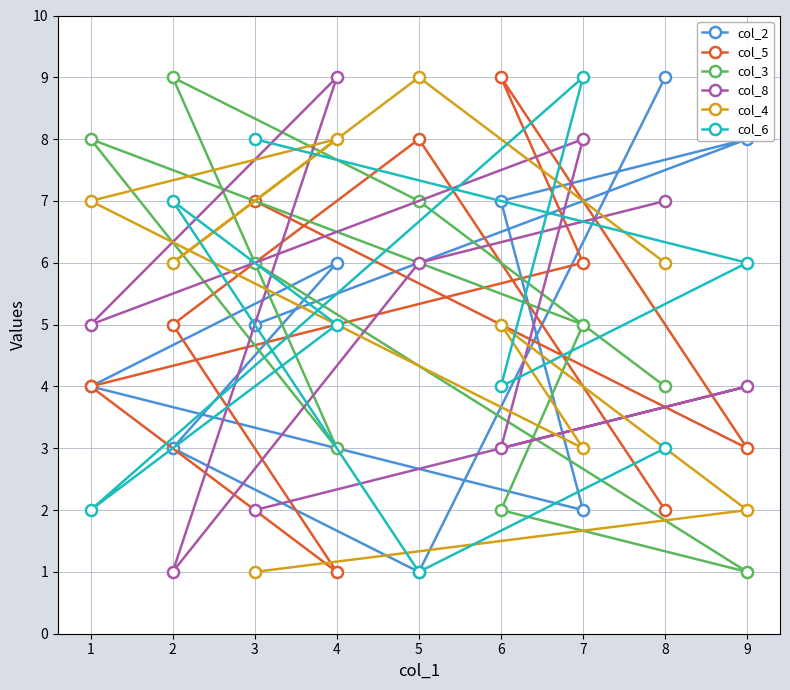

How many lines are shown in the chart?

6